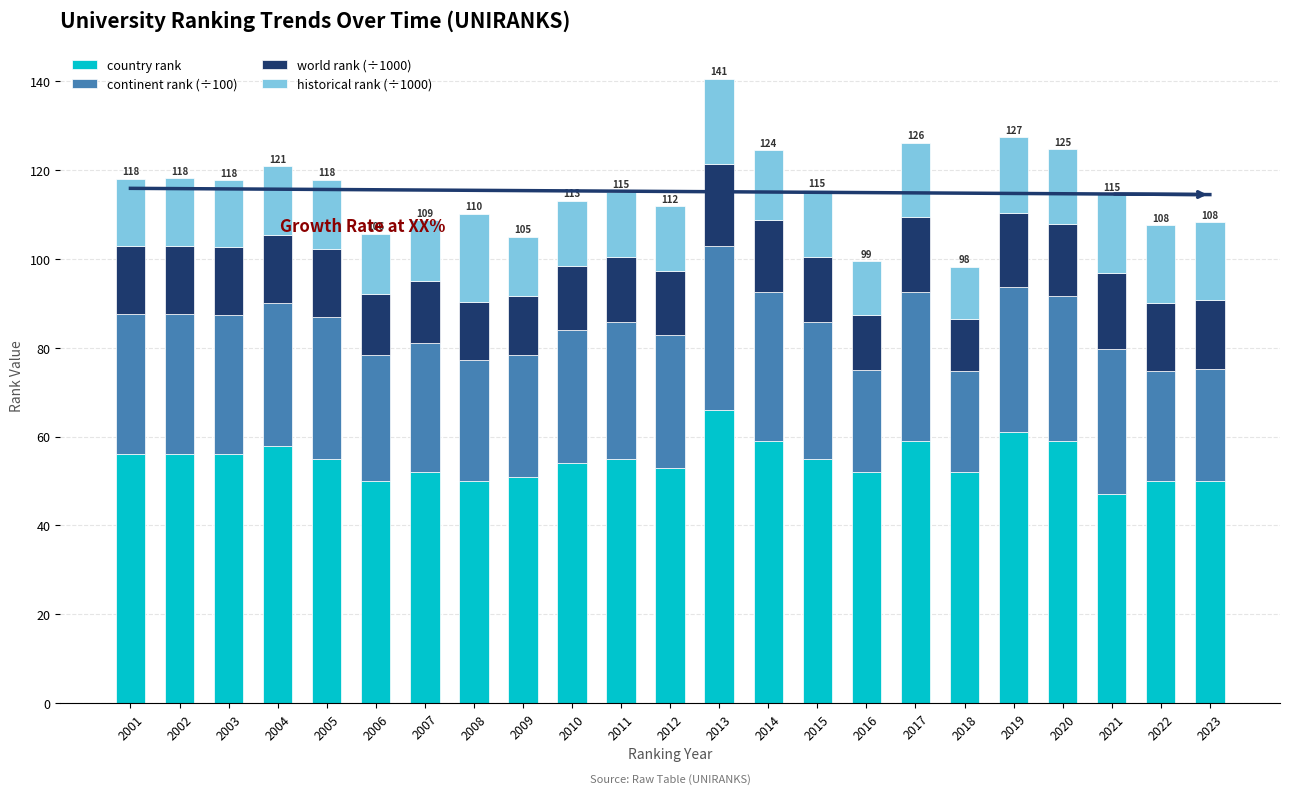

How many values in the continent rank (÷100) series exceed 30?

14